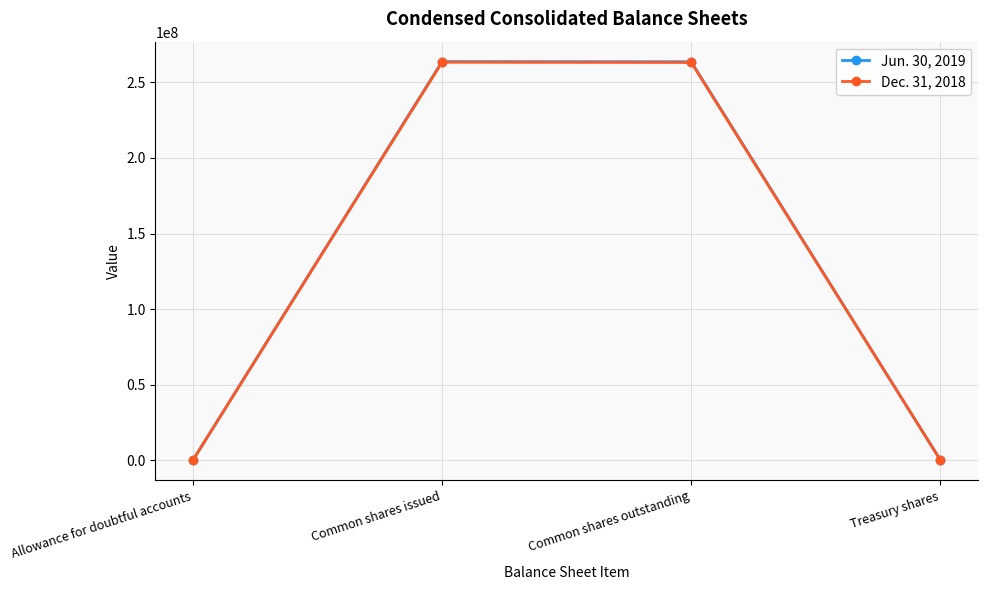

What are all the series names shown in the legend?

Jun. 30, 2019, Dec. 31, 2018